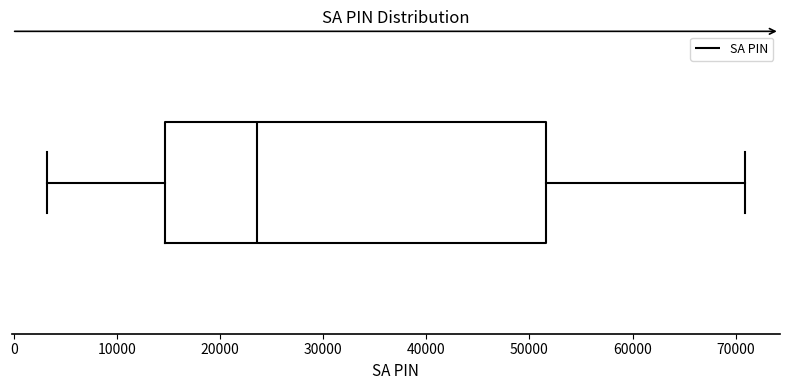

Transcribe this box plot: give where the median line is, the range the box spans, and where the two whiskers end, as read against the x-axis. The values are not printed on the chart, so give them approximately, as read against the axis.

median 24000, box 15000 to 52000, whiskers 3000 to 71000